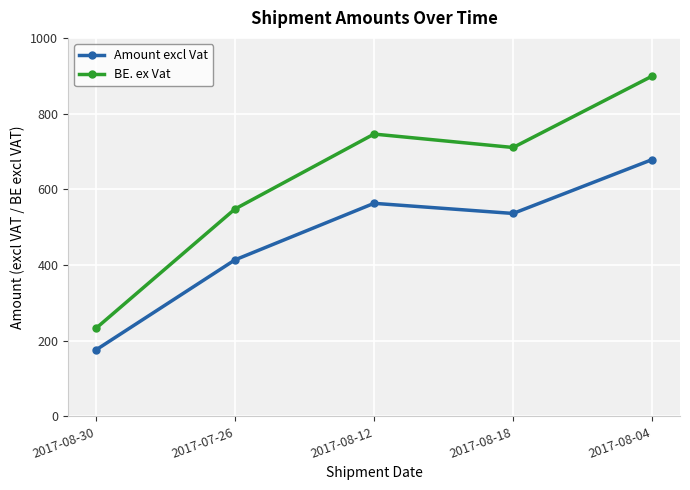

Reading left to right, extract all data points from this chart.

Amount excl Vat: 175.4	413.5	563.0	536.2	678.5
BE. ex Vat: 232.4	547.9	745.9	710.4	899.1